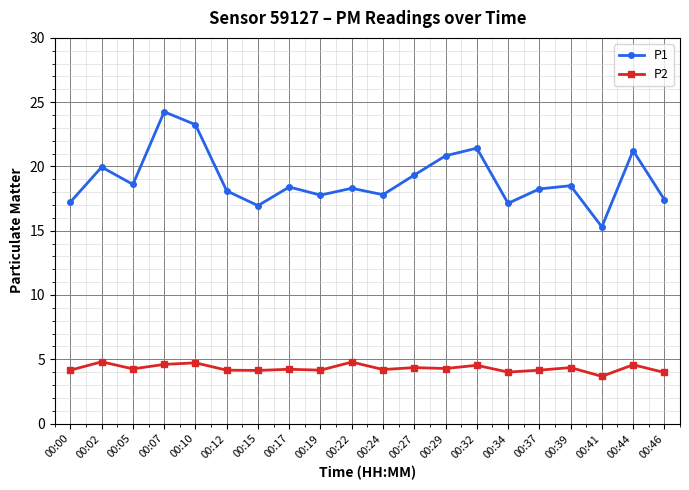

Which series changed the most between 00:15 and 00:17?

P1